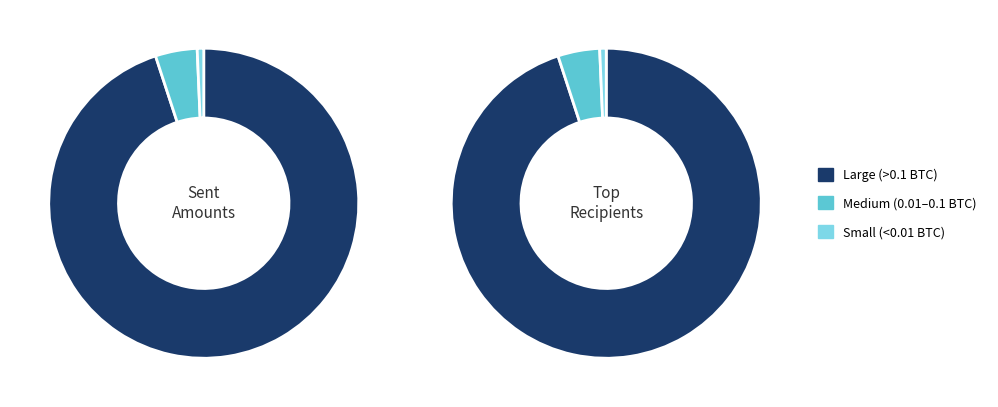

True or false: fcff9d945f6f0630 accounts for 10% of the total.

False